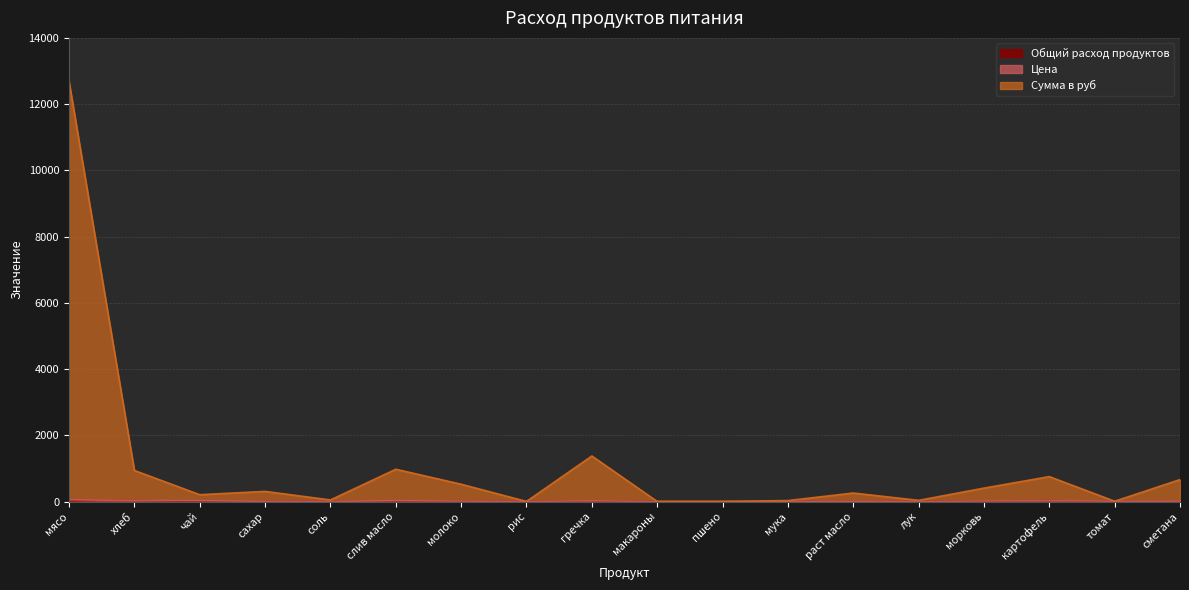

Which series has the widest spread of values?

Сумма в руб